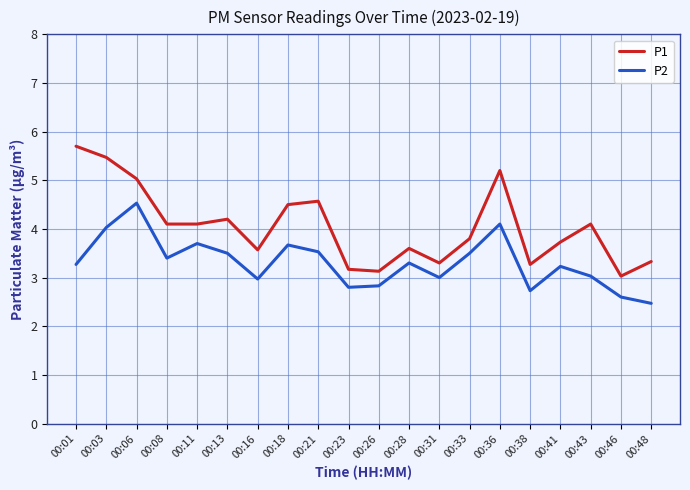

Which series has the largest total across all categories?

P1